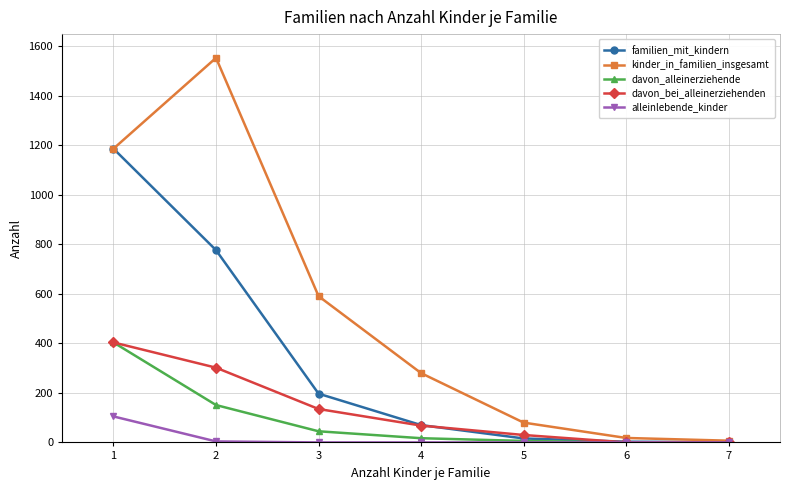

What is the sum of all kinder_in_familien_insgesamt values?

3717